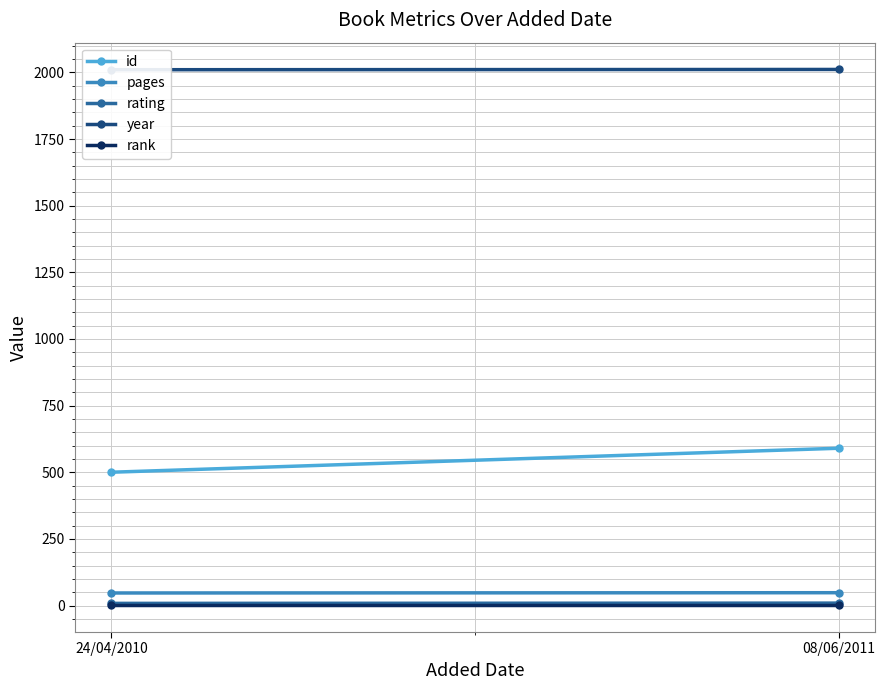

The rating series shows 8 at 24/04/2010. True or false?

True